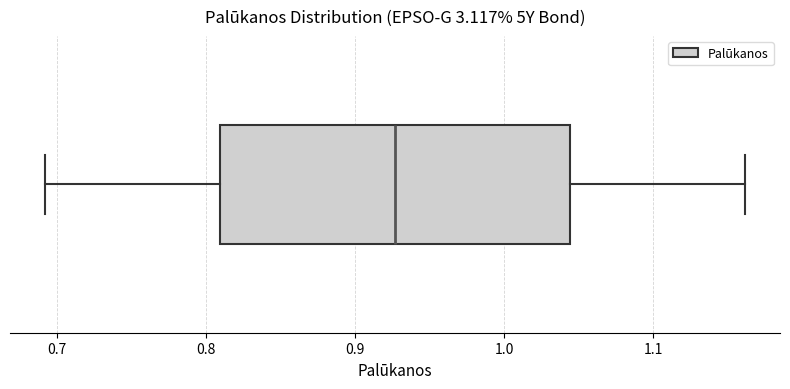

Read this box plot against the x-axis: the position of the median line, the range covered by the box, and the ends of both whiskers. The values are not printed on the chart, so give them approximately, as read against the axis.

median 0.93, box 0.81 to 1.04, whiskers 0.69 to 1.16